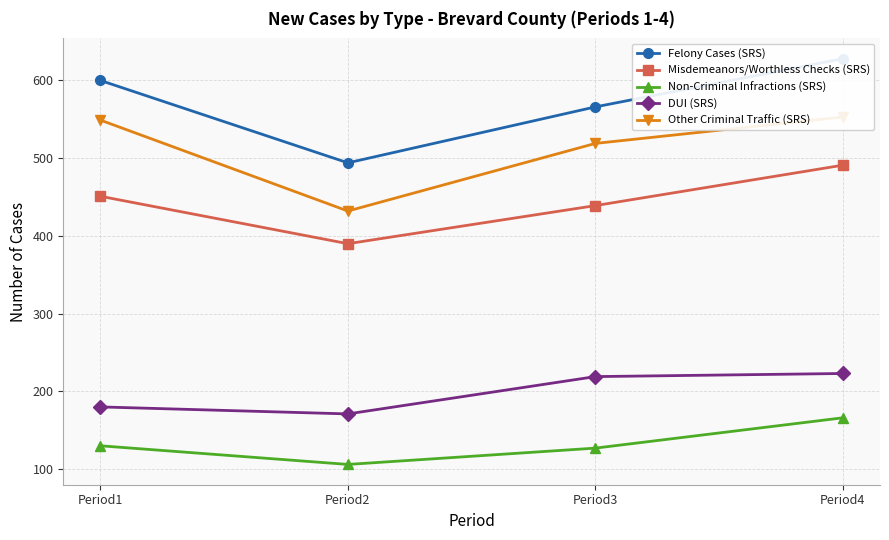

Which series has the largest total across all categories?

Felony Cases (SRS)